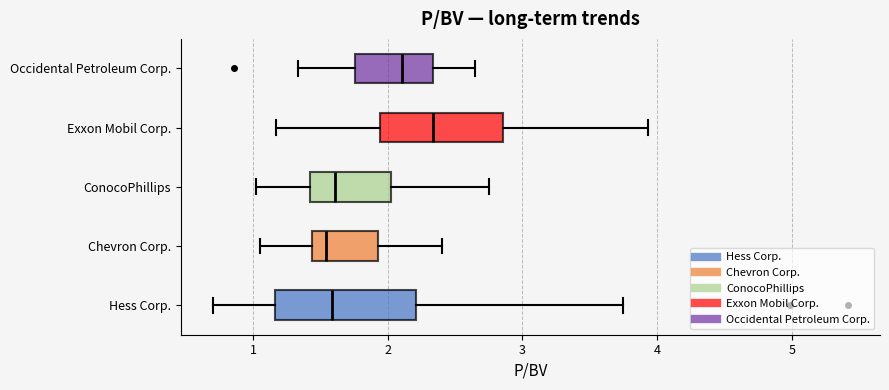

Reading bottom to top, transcribe this box plot: for each box, give where its median line is, the range the box spans, and where its two whiskers end, as read against the x-axis. The values are not printed on the chart, so give them approximately, as read against the axis.

Hess Corp.: median 1.6, box 1.2 to 2.2, whiskers 0.7 to 3.8
Chevron Corp.: median 1.5, box 1.4 to 1.9, whiskers 1.1 to 2.4
ConocoPhillips: median 1.6, box 1.4 to 2.0, whiskers 1.0 to 2.8
Exxon Mobil Corp.: median 2.3, box 1.9 to 2.9, whiskers 1.2 to 3.9
Occidental Petroleum Corp.: median 2.1, box 1.8 to 2.3, whiskers 1.3 to 2.7